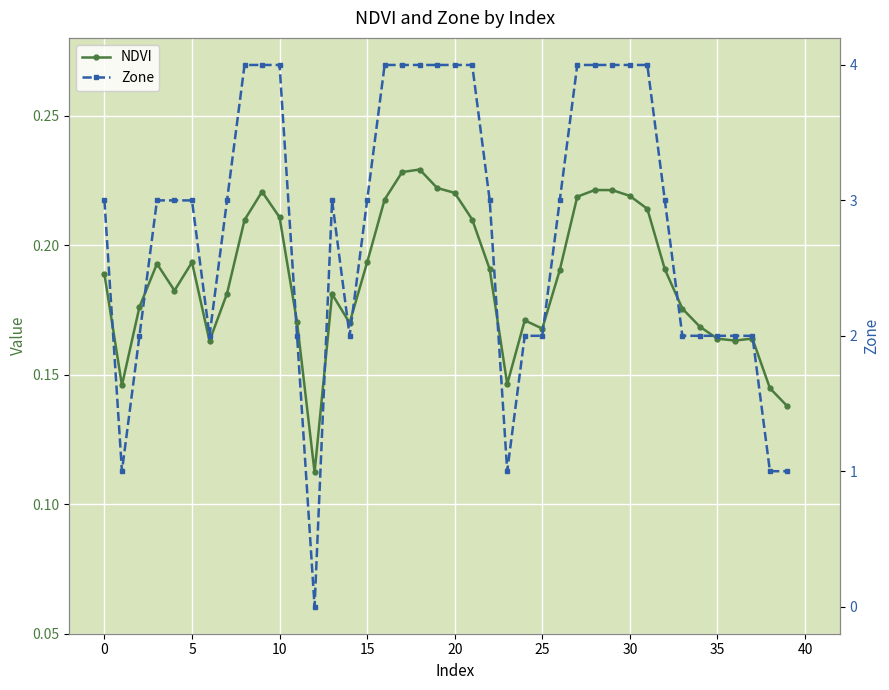

At which category is the sum across all series the highest?

18